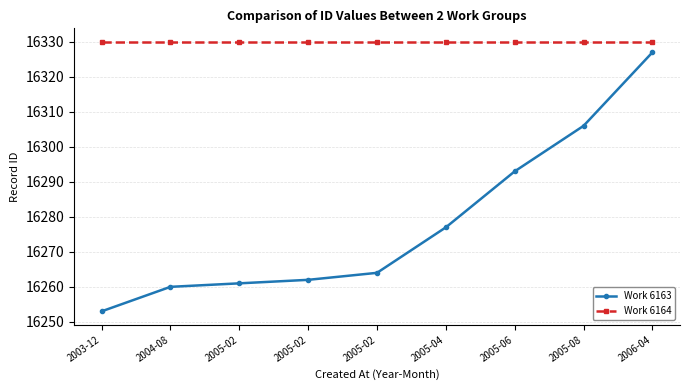

How many data points does each series have?

9